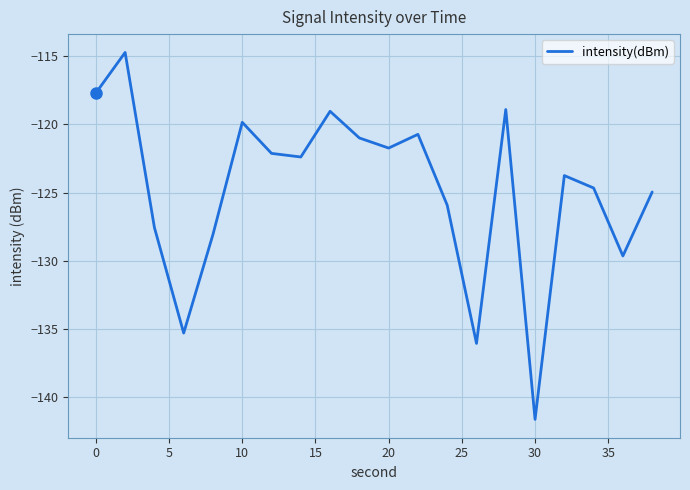

What is the difference between the maximum and minimum values?

26.9